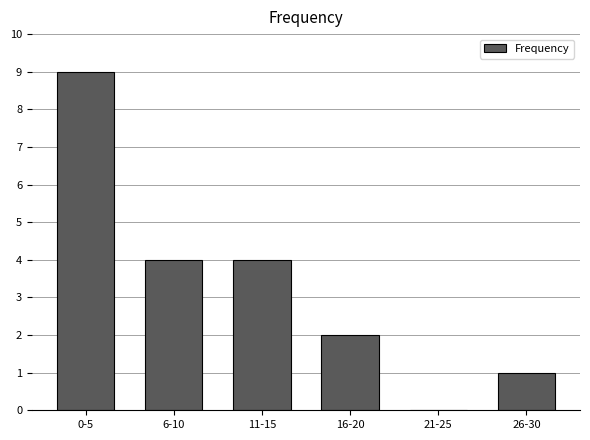

Reading left to right, list all the values displayed in this chart.

0-5=9	6-10=4	11-15=4	16-20=2	21-25=0	26-30=1